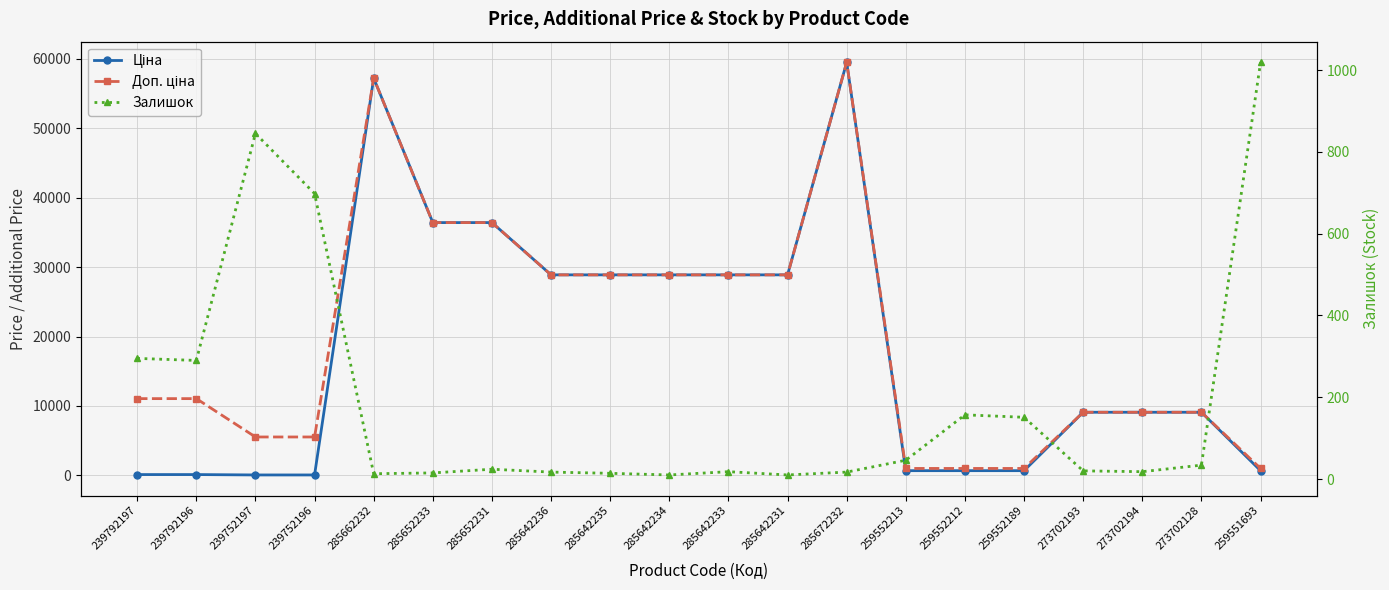

List the series in order of their peak value, highest first.

Ціна, Доп. ціна, Залишок